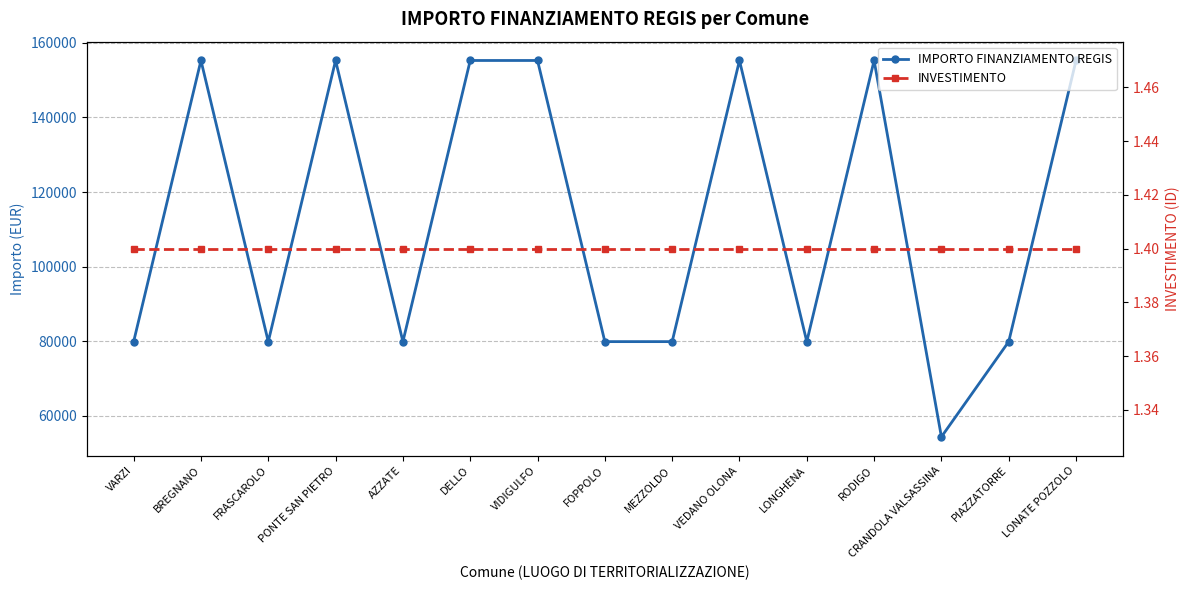

Reading left to right, what are all the values shown in this chart?

IMPORTO FINANZIAMENTO REGIS: VARZI=79922.0	BREGNANO=155234.0	FRASCAROLO=79922.0	PONTE SAN PIETRO=155234.0	AZZATE=79922.0	DELLO=155234.0	VIDIGULFO=155234.0	FOPPOLO=79922.0	MEZZOLDO=79922.0	VEDANO OLONA=155234.0	LONGHENA=79922.0	RODIGO=155234.0	CRANDOLA VALSASSINA=54412.0	PIAZZATORRE=79922.0	LONATE POZZOLO=155234.0
INVESTIMENTO: VARZI=1.4	BREGNANO=1.4	FRASCAROLO=1.4	PONTE SAN PIETRO=1.4	AZZATE=1.4	DELLO=1.4	VIDIGULFO=1.4	FOPPOLO=1.4	MEZZOLDO=1.4	VEDANO OLONA=1.4	LONGHENA=1.4	RODIGO=1.4	CRANDOLA VALSASSINA=1.4	PIAZZATORRE=1.4	LONATE POZZOLO=1.4